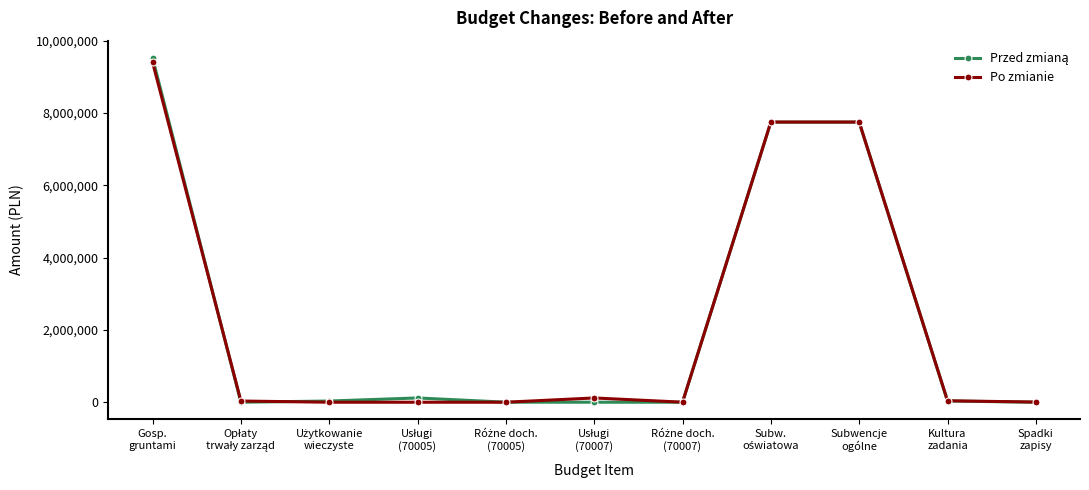

What is the greatest value displayed?

9525090